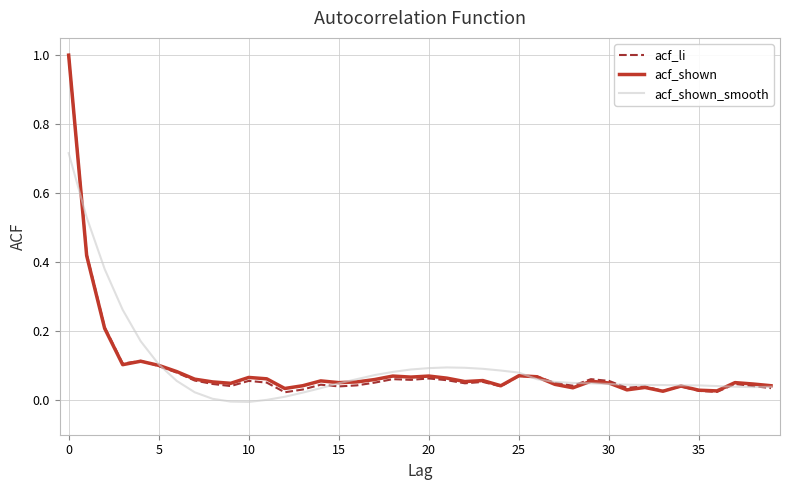

What is the highest value of the acf_shown series?

1.0